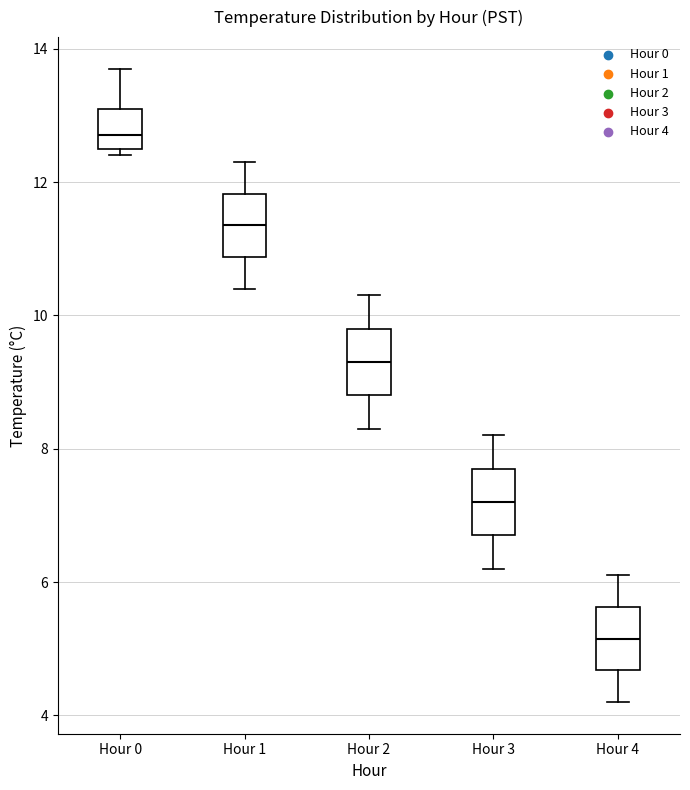

Where does the lower whisker of the box for Hour 2 end on the y-axis? The values are not printed on the chart, so give them approximately, as read against the axis.

8.4